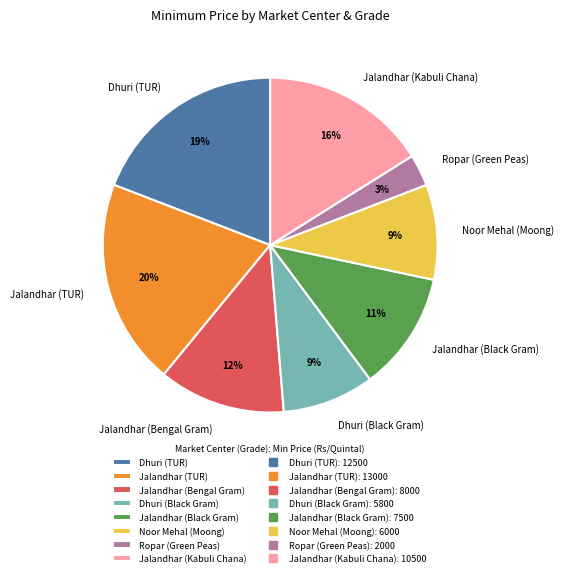

True or false: Ropar (Green Peas) accounts for 12% of the total.

False